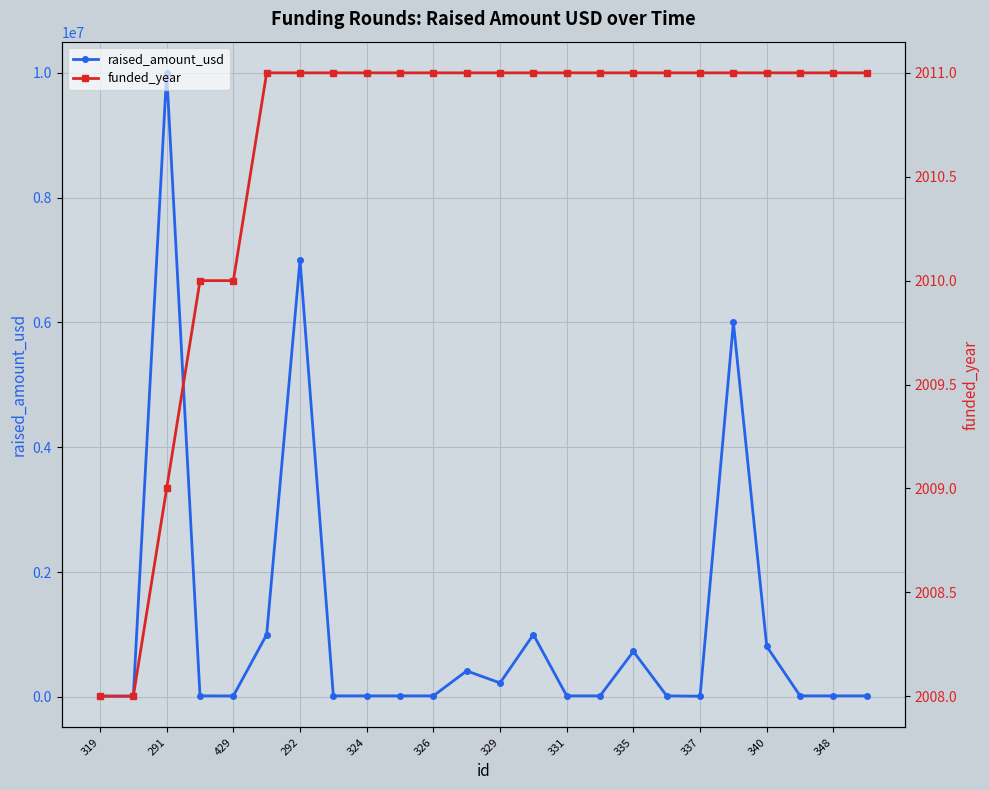

What is the minimum value shown in the chart?

2008